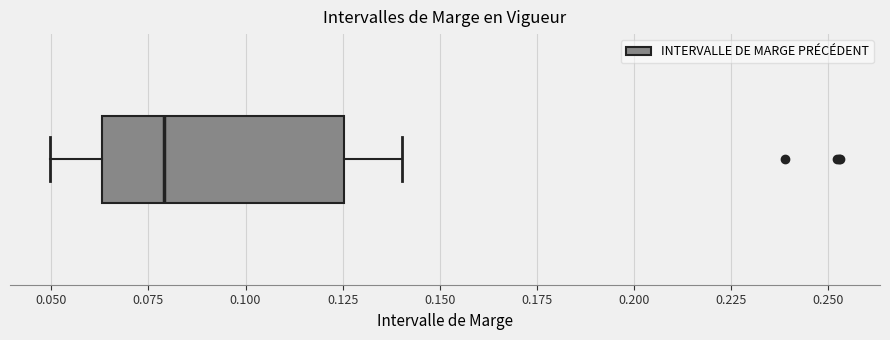

Transcribe this box plot: give where the median line is, the range the box spans, and where the two whiskers end, as read against the x-axis. The values are not printed on the chart, so give them approximately, as read against the axis.

median 0.080, box 0.065 to 0.125, whiskers 0.050 to 0.140